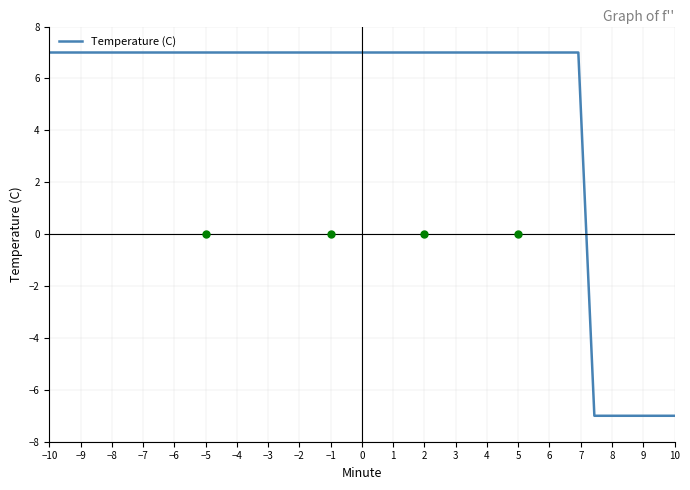

What is the maximum value shown in the chart?

7